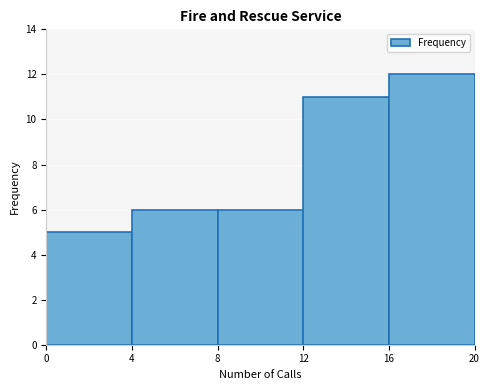

What is the height of the bar covering 8 to 12 on the x-axis? The values are not printed on the chart, so give them approximately, as read against the axis.

6